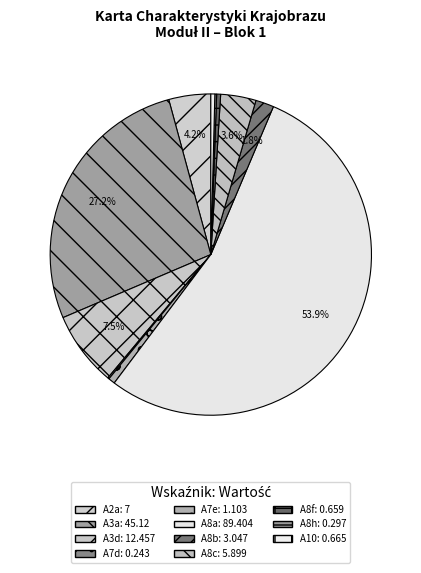

True or false: A8b accounts for 2% of the total.

True